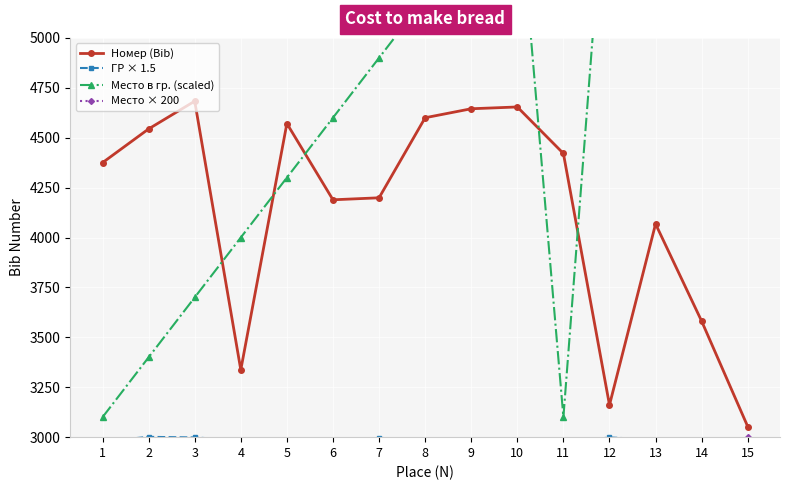

Reading right to left, list all the values displayed in this chart.

Номер (Bib): 15=3053.0	14=3581.0	13=4068.0	12=3161.0	11=4421.0	10=4654.0	9=4645.0	8=4600.0	7=4199.0	6=4189.0	5=4571.0	4=3337.0	3=4683.0	2=4544.0	1=4375.0
ГР × 1.5: 15=2988.0	14=2986.5	13=2988.0	12=2998.5	11=2973.0	10=2977.5	9=2986.5	8=2983.5	7=2997.0	6=2977.5	5=2988.0	4=2985.0	3=2998.5	2=3001.5	1=2979.0
Место в гр. (scaled): 15=7000.0	14=6700.0	13=6400.0	12=6100.0	11=3100.0	10=5800.0	9=5500.0	8=5200.0	7=4900.0	6=4600.0	5=4300.0	4=4000.0	3=3700.0	2=3400.0	1=3100.0
Место × 200: 15=3000.0	14=2800.0	13=2600.0	12=2400.0	11=2200.0	10=2000.0	9=1800.0	8=1600.0	7=1400.0	6=1200.0	5=1000.0	4=800.0	3=600.0	2=400.0	1=200.0